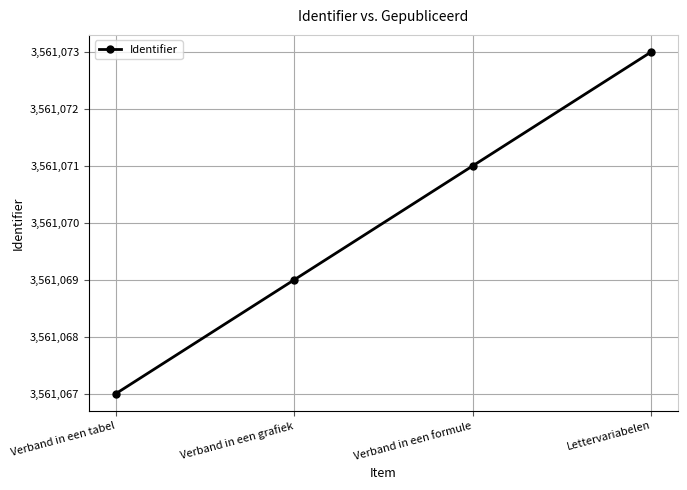

What is the approximate value at Verband in een formule?

3561071